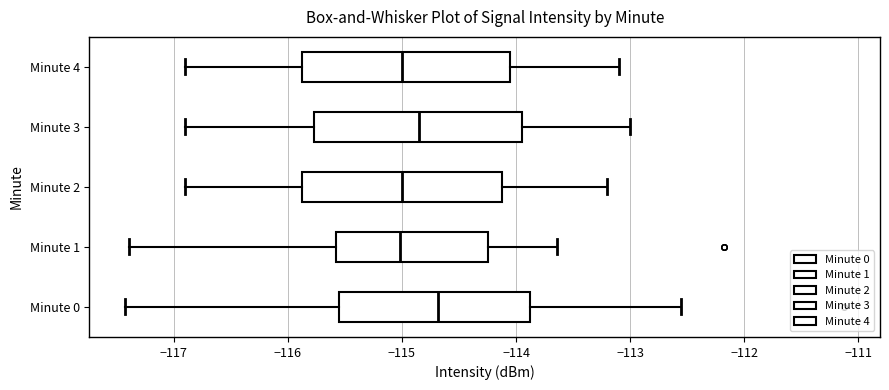

Where is the left edge of the box for Minute 3 on the x-axis? The values are not printed on the chart, so give them approximately, as read against the axis.

-115.8